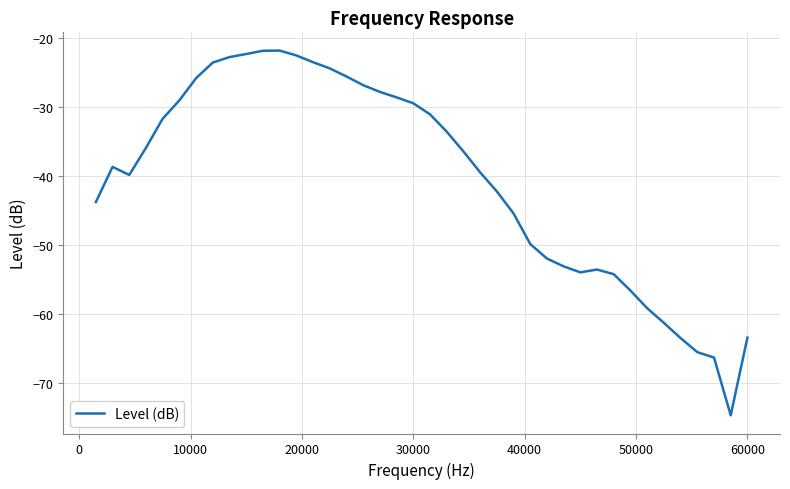

How many lines are shown in the chart?

1